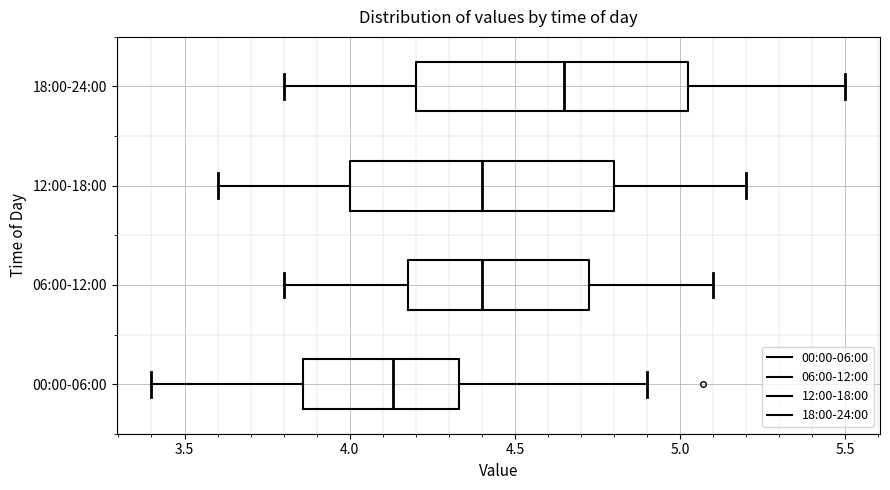

Reading bottom to top, read every box against the x-axis: the position of its median line, the range the box covers, and the ends of its whiskers. The values are not printed on the chart, so give them approximately, as read against the axis.

00:00-06:00: median 4.15, box 3.85 to 4.35, whiskers 3.40 to 4.90
06:00-12:00: median 4.40, box 4.20 to 4.75, whiskers 3.80 to 5.10
12:00-18:00: median 4.40, box 4.00 to 4.80, whiskers 3.60 to 5.20
18:00-24:00: median 4.65, box 4.20 to 5.05, whiskers 3.80 to 5.50